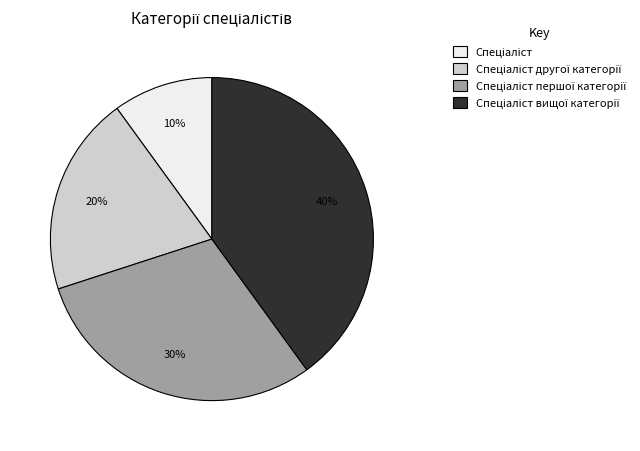

To the nearest percent, what is the average slice percentage?

25%